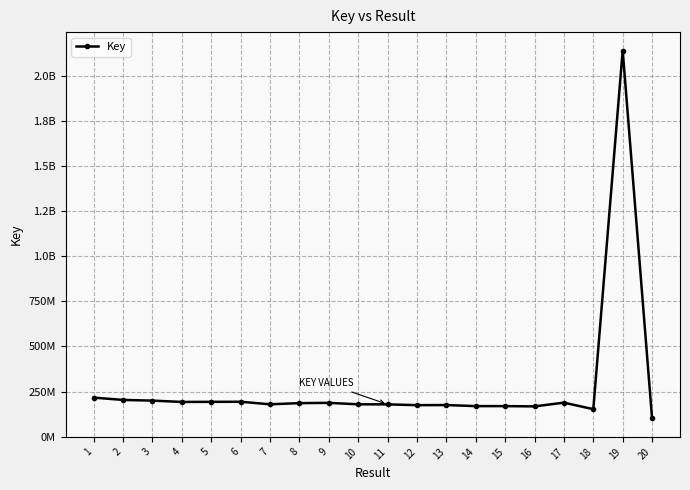

How many interior local peaks (higher than both neighbors) does the data have?

6